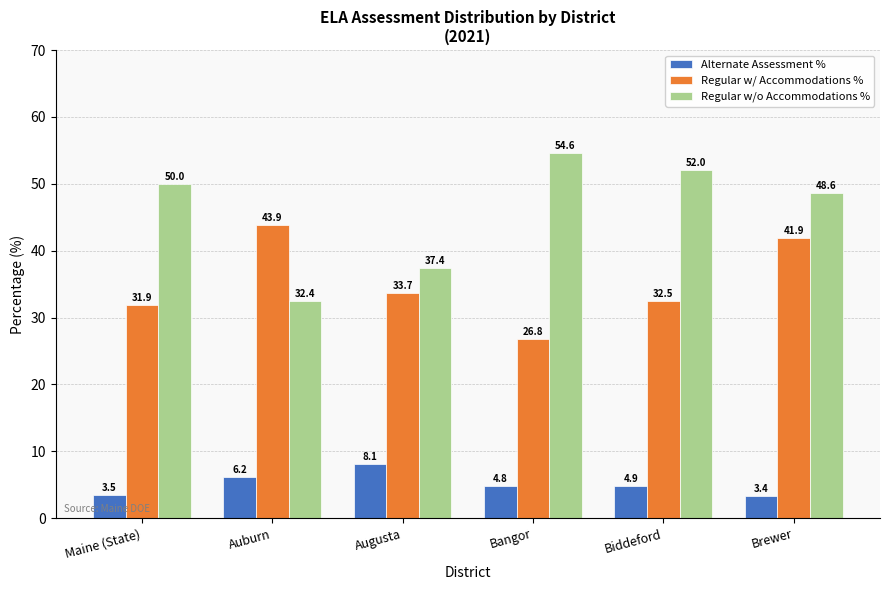

At which label is Alternate Assessment % closest to 5?

Biddeford